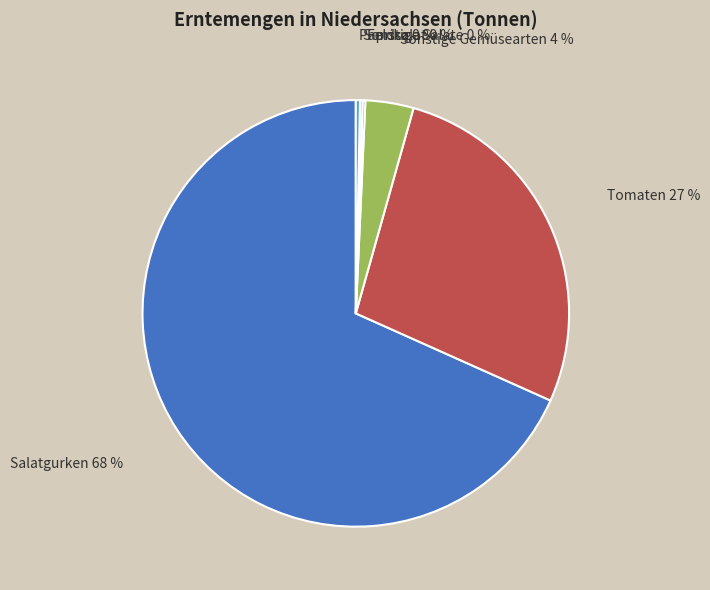

What percentage is the Sonstige Gemüsearten slice, to the nearest percent?

4%